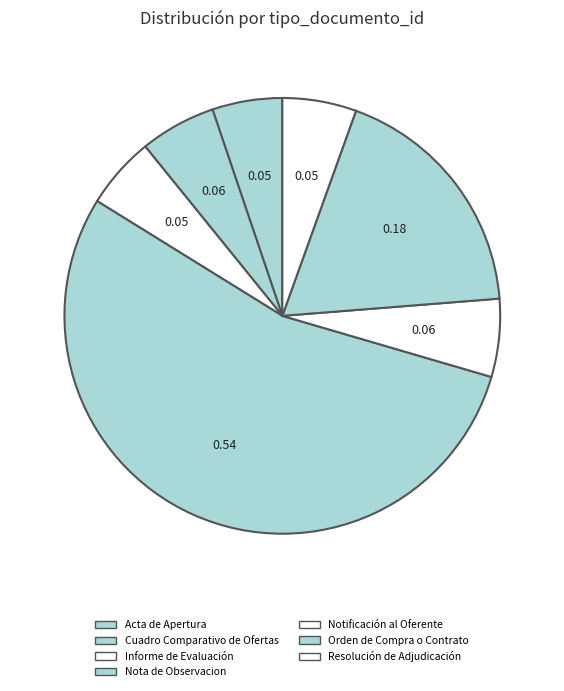

How many segments does this pie chart have?

7